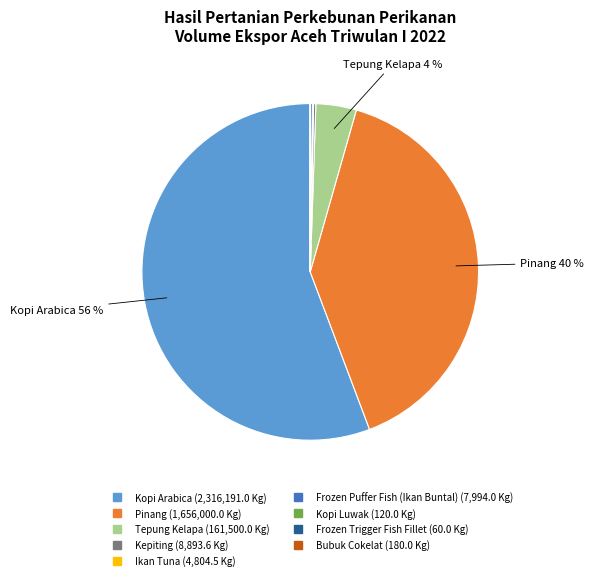

Is it true that Tepung Kelapa is 4% of the pie?

True